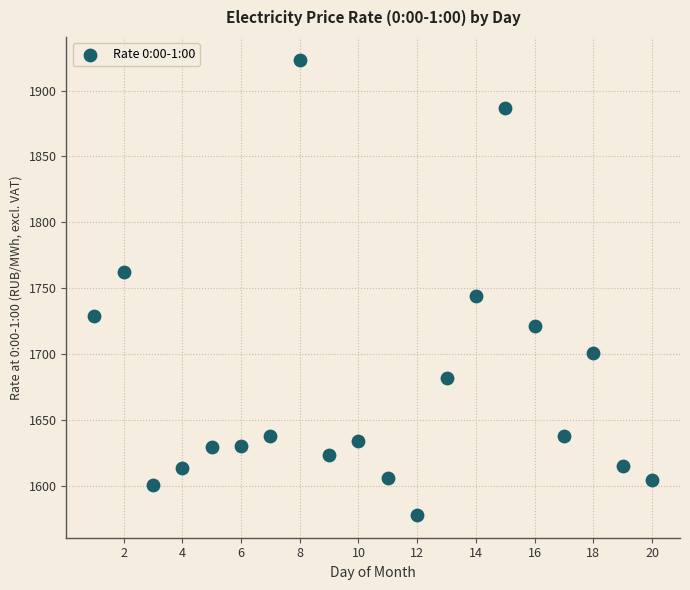

What is the range of Y values (max minus min)?

345.6